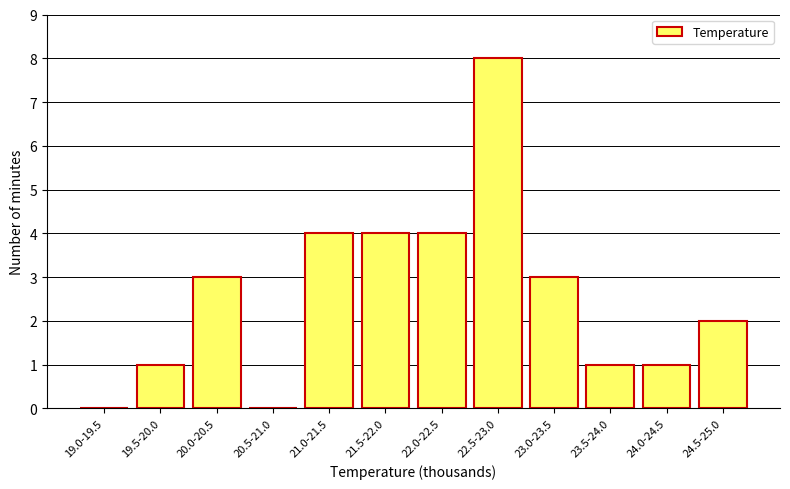

Reading left to right, transcribe all the data shown in this chart.

19.0-19.5=0	19.5-20.0=1	20.0-20.5=3	20.5-21.0=0	21.0-21.5=4	21.5-22.0=4	22.0-22.5=4	22.5-23.0=8	23.0-23.5=3	23.5-24.0=1	24.0-24.5=1	24.5-25.0=2